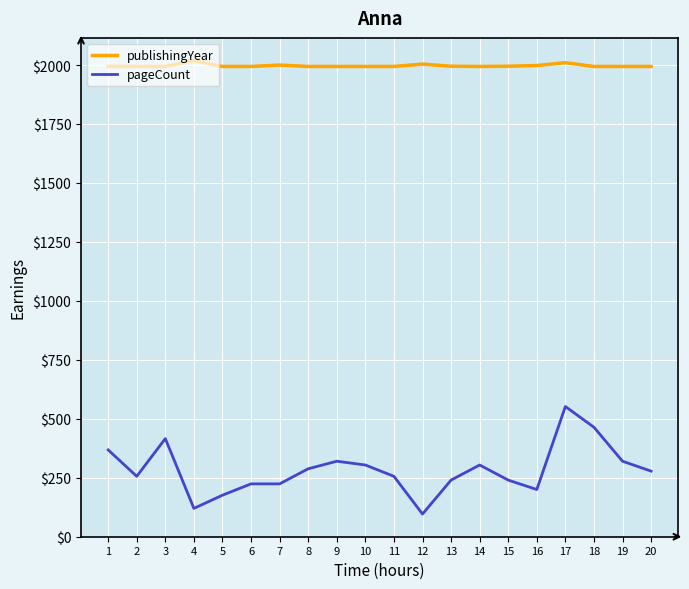

True or false: publishingYear and pageCount cross at least once.

False